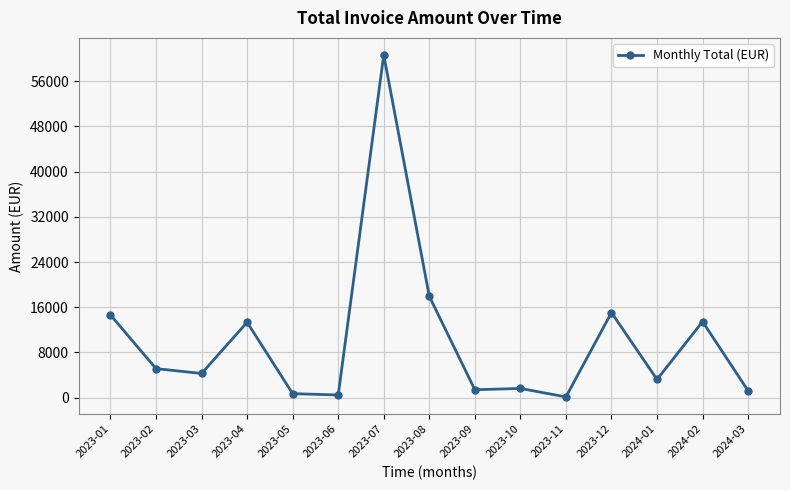

Which category has the highest value across all series?

2023-07